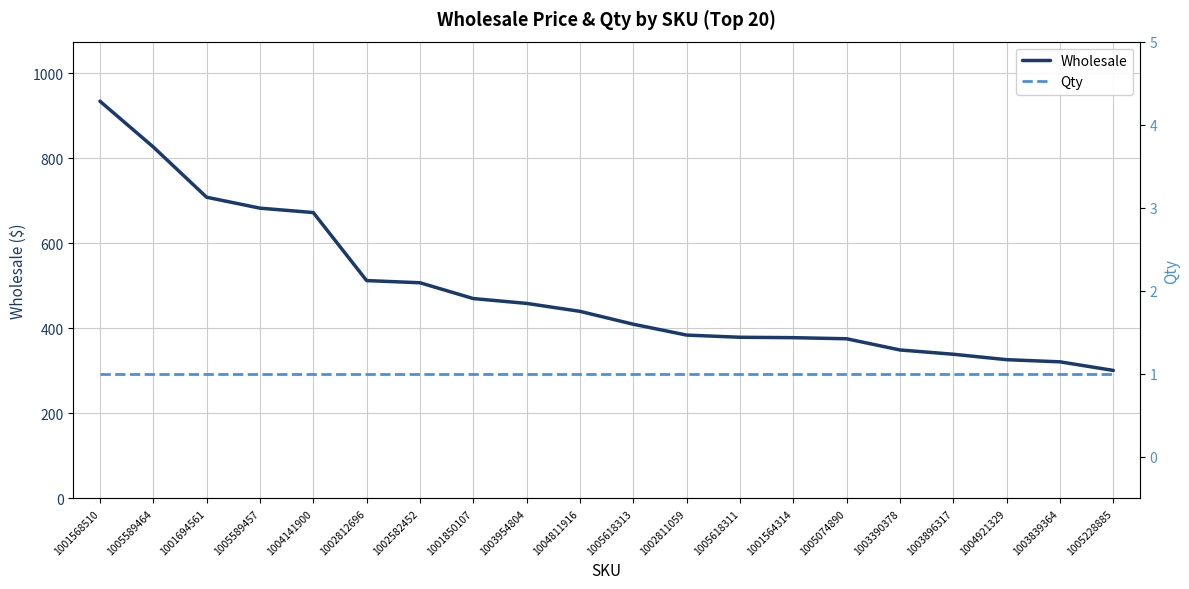

What position from the left is 1002582452?

7